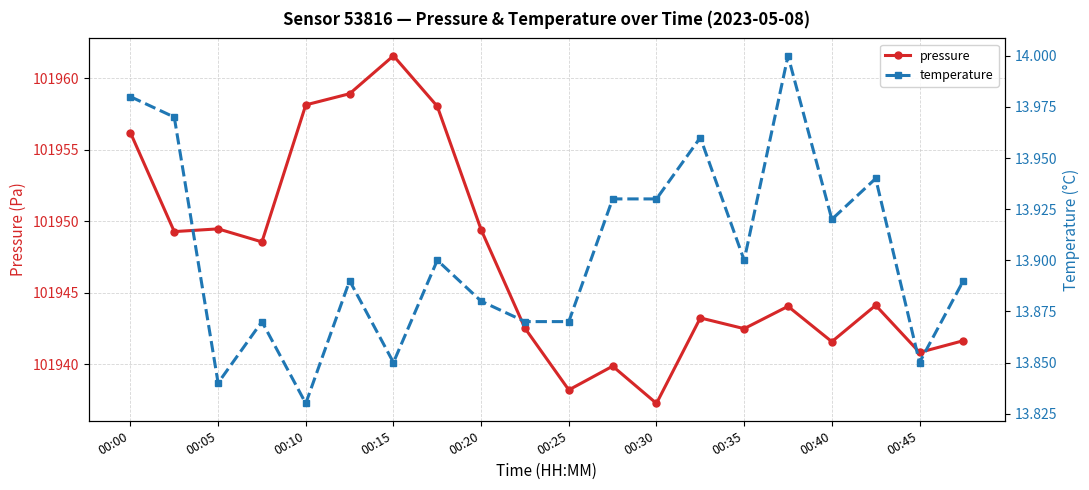

True or false: temperature and pressure intersect in this chart.

False